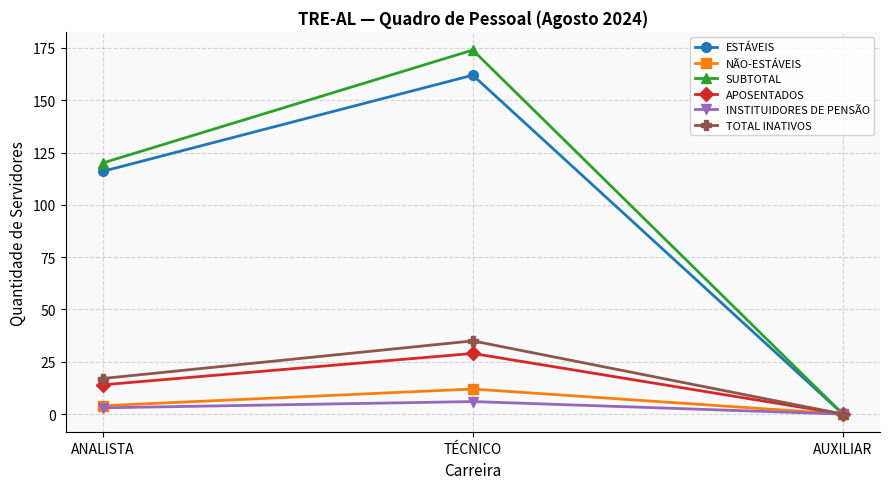

Count the TOTAL INATIVOS values in the range 0 to 35.

3